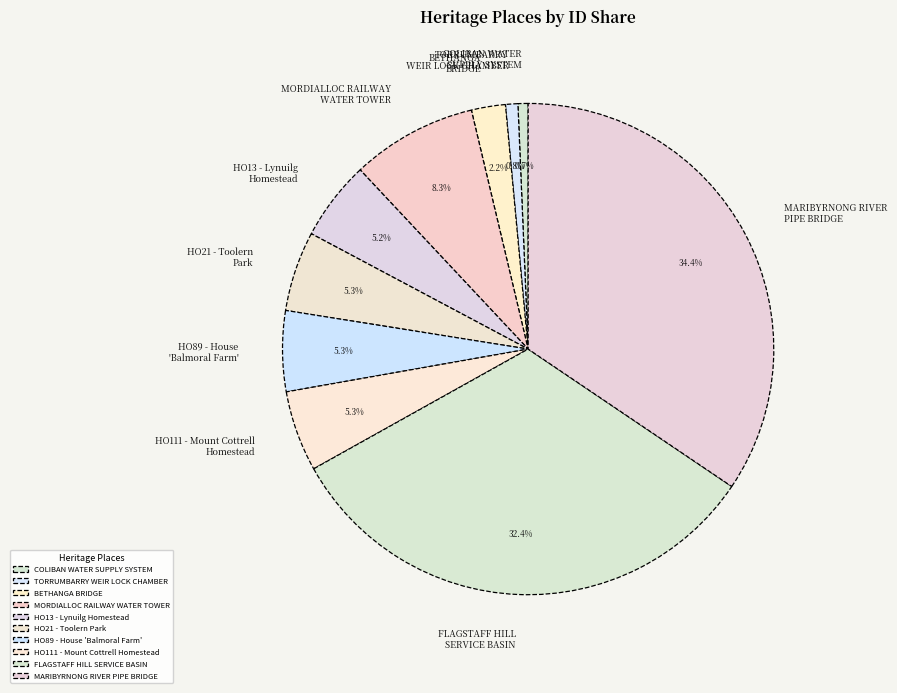

To the nearest percent, what is the difference between the largest and smallest slice percentages?

34%